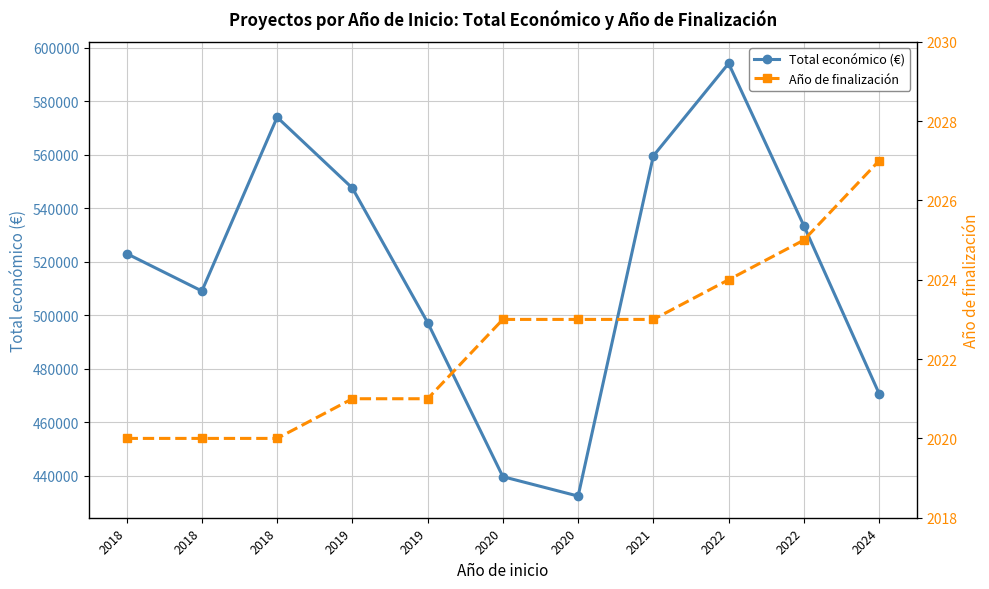

What is the difference between the Año de finalización values at 2020 and 2019?

2